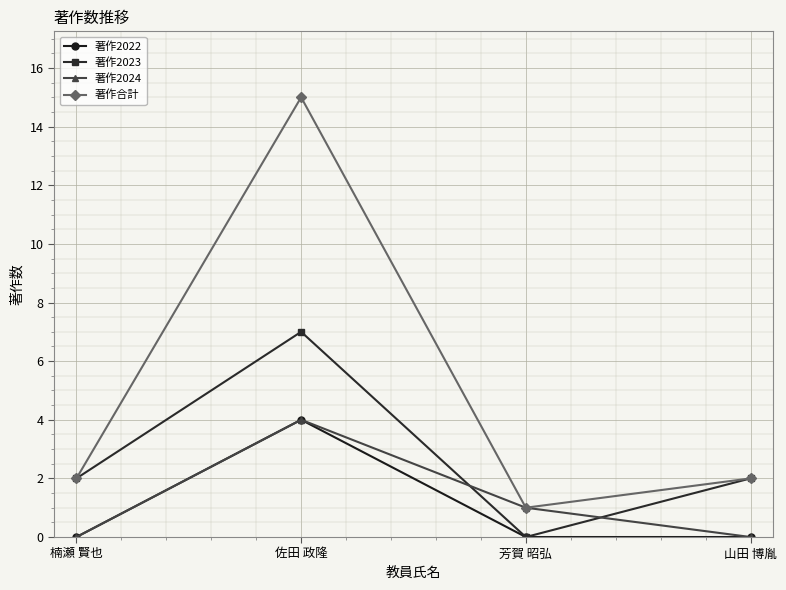

Is the value of 著作合計 at 芳賀 昭弘 greater than the value of 著作2023 at 楠瀬 賢也?

No